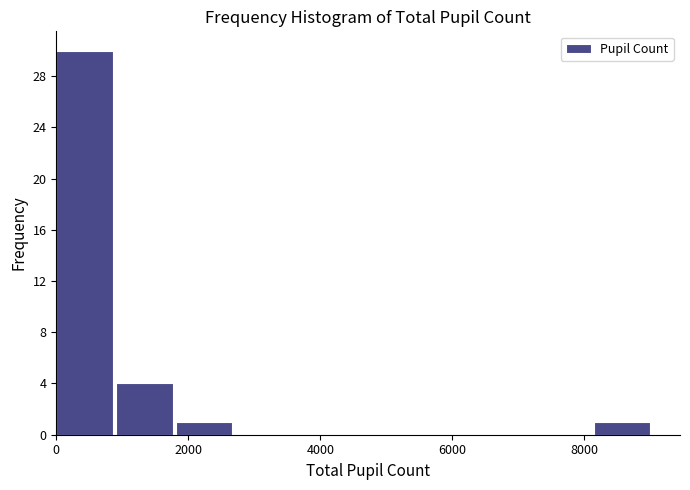

How tall is the bar that spans 1800 to 2800 on the x-axis? Neither the bar edges nor the heights are printed on the chart, so give them approximately, as read against the axes.

1